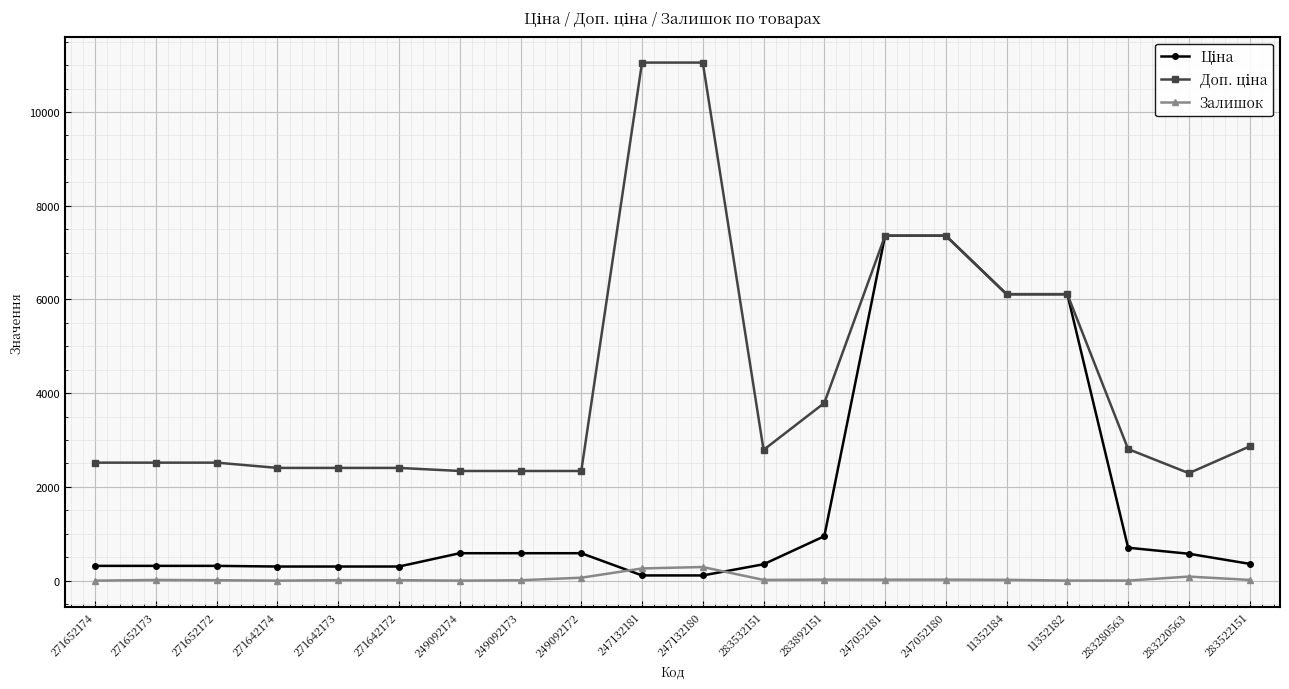

At how many categories does at least one series exceed 5969?

6